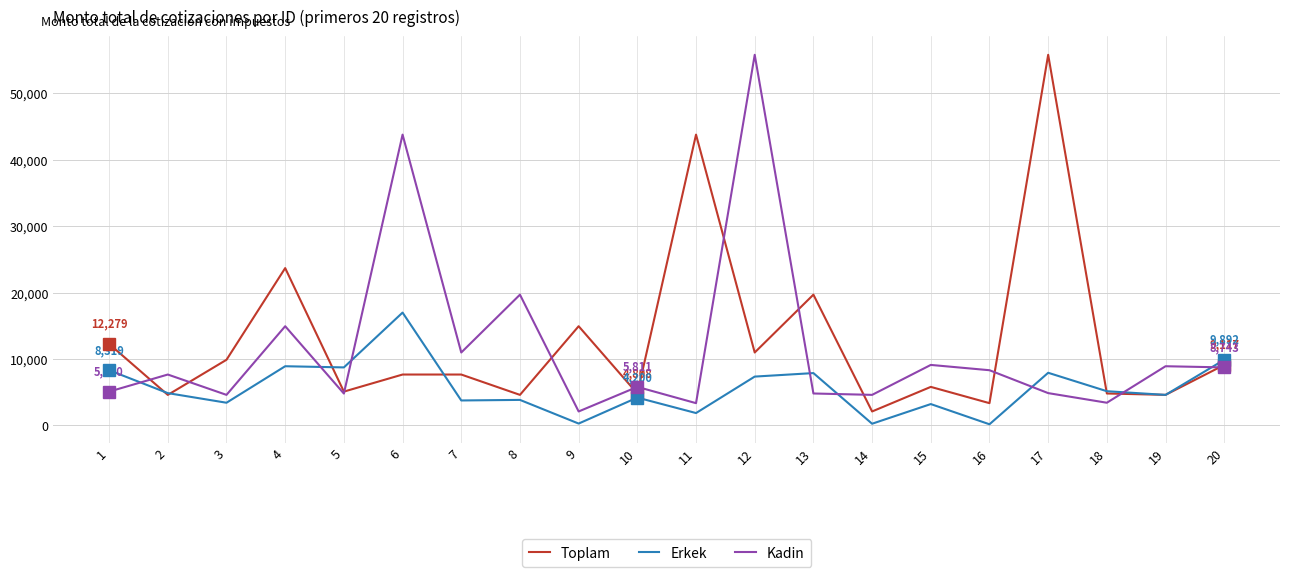

List the series in order of their overall mean, lowest first.

Erkek, Kadin, Toplam